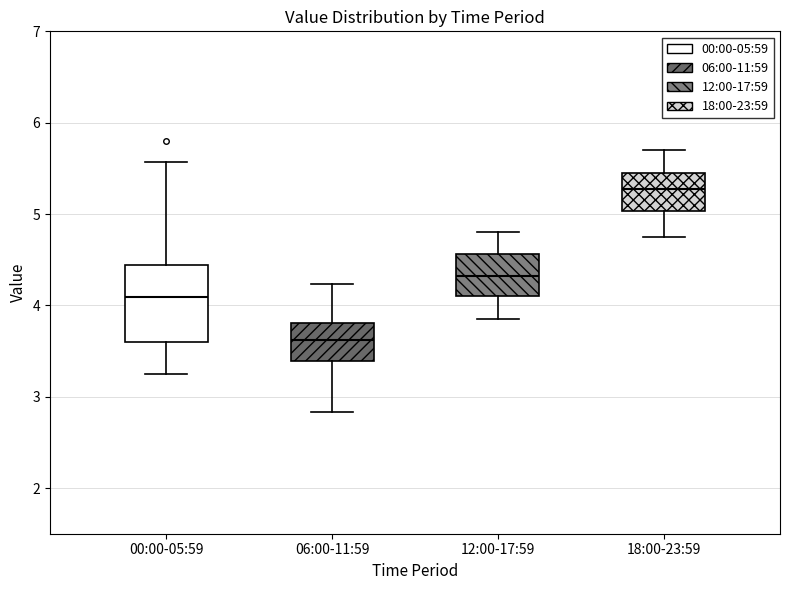

Comparing the boxes themselves (not the whiskers), which one is the tallest?

00:00-05:59